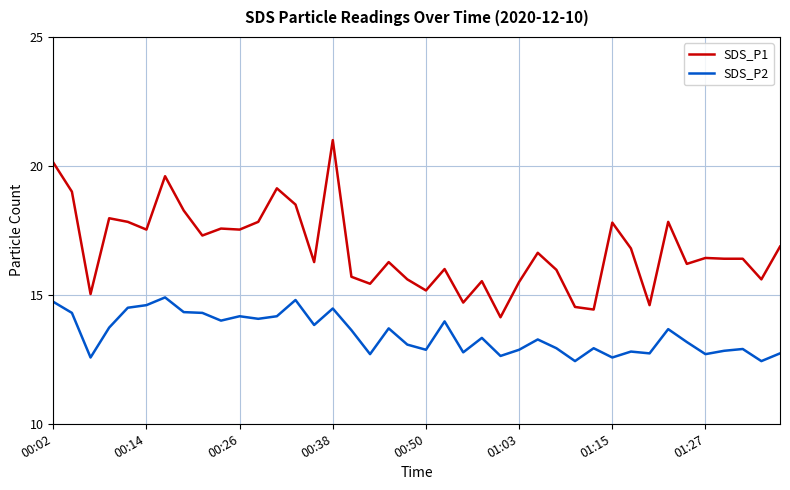

Which series has the widest spread of values?

SDS_P1